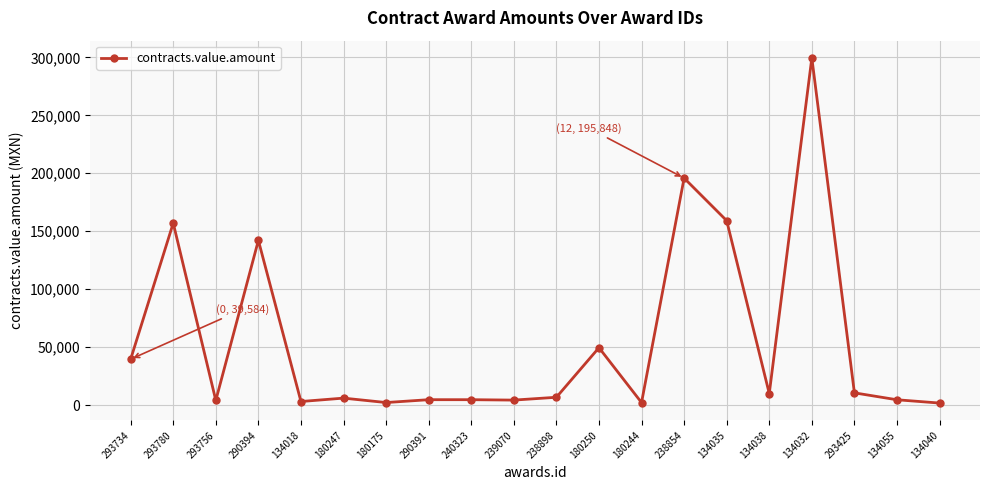

Is it true that the value at 134035 is 43389.4?

False